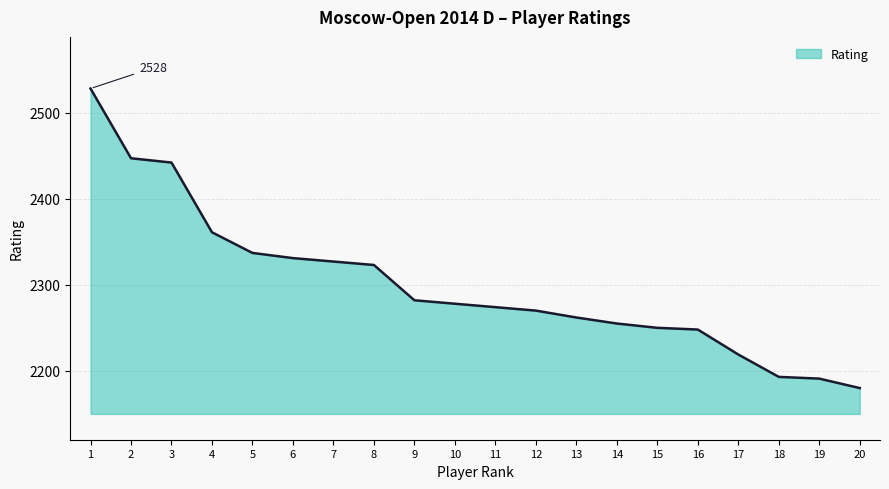

Reading left to right, extract all data points from this chart.

1=2528	2=2447	3=2442	4=2361	5=2337	6=2331	7=2327	8=2323	9=2282	10=2278	11=2274	12=2270	13=2262	14=2255	15=2250	16=2248	17=2219	18=2193	19=2191	20=2180